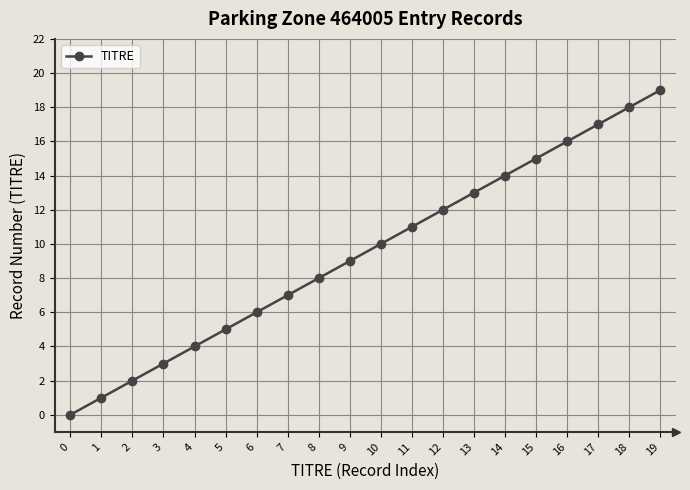

What is the value of the 4th point from the left?

3